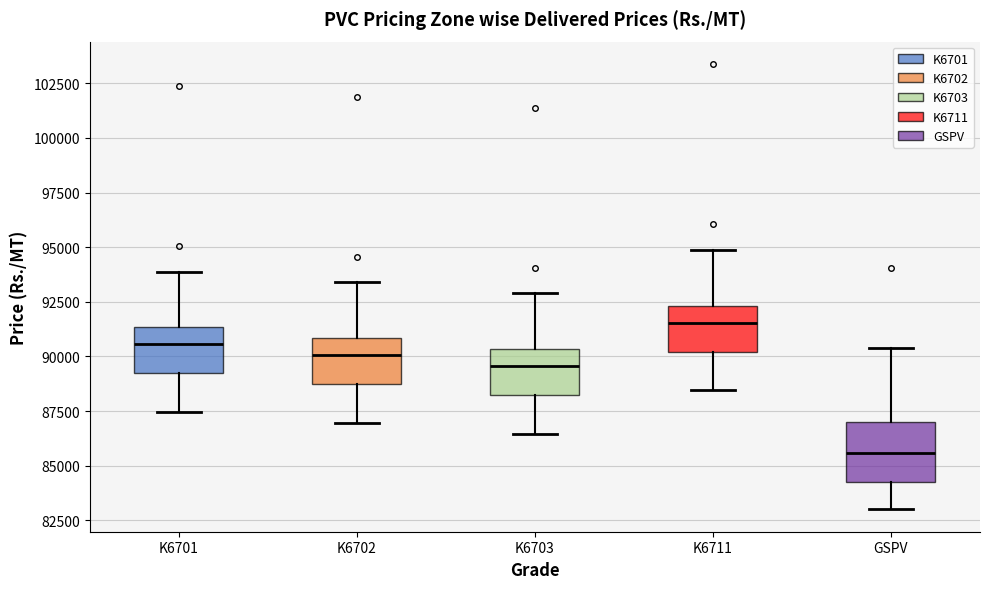

Reading left to right, read every box against the y-axis: the position of its median line, the range the box covers, and the ends of its whiskers. The values are not printed on the chart, so give them approximately, as read against the axis.

K6701: median 90500, box 89000 to 91500, whiskers 87500 to 94000
K6702: median 90000, box 88500 to 91000, whiskers 87000 to 93500
K6703: median 89500, box 88000 to 90500, whiskers 86500 to 93000
K6711: median 91500, box 90000 to 92500, whiskers 88500 to 95000
GSPV: median 85500, box 84500 to 87000, whiskers 83000 to 90500